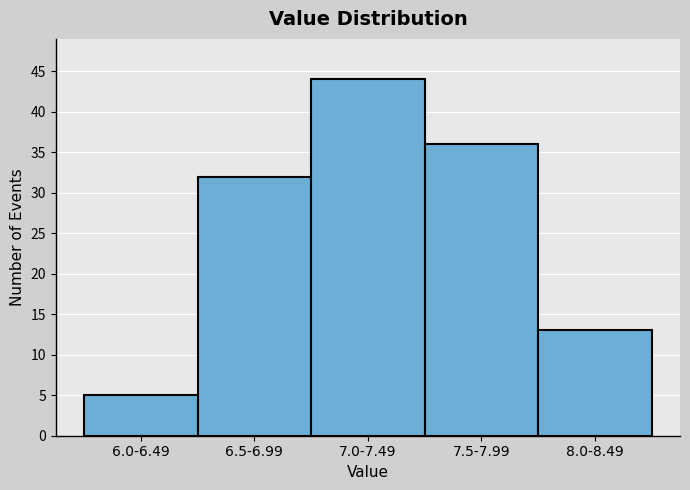

Reading left to right, extract all data points from this chart.

6.0-6.49=5	6.5-6.99=32	7.0-7.49=44	7.5-7.99=36	8.0-8.49=13